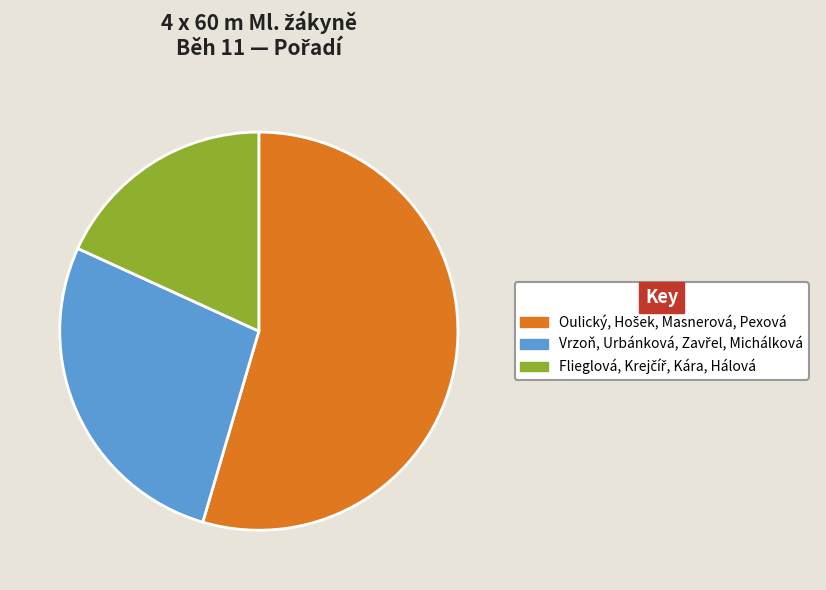

How many segments does this pie chart have?

3